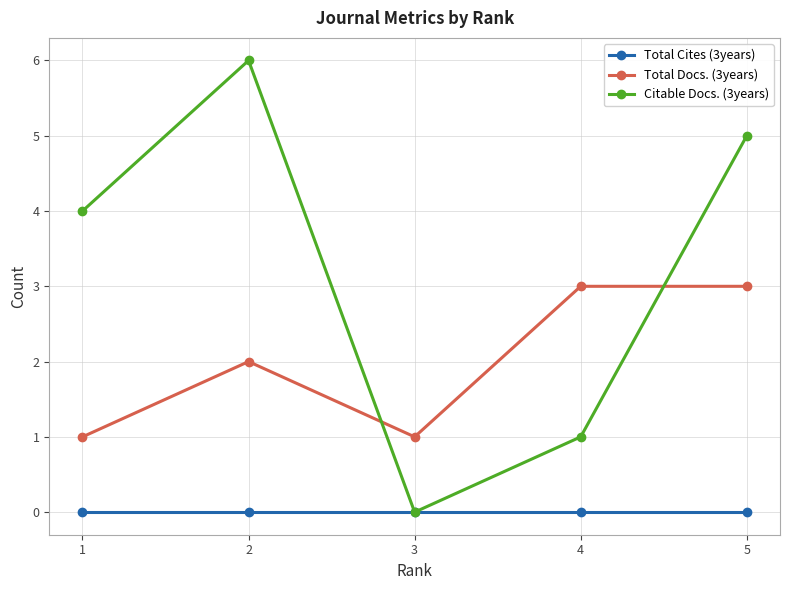

What is the sum of the Total Docs. (3years) values at 5 and 4?

6